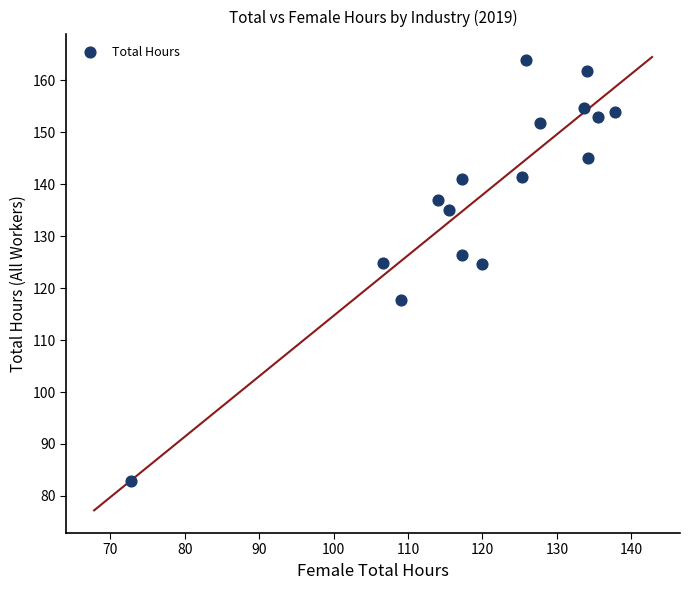

What is the range of Y values (max minus min)?

81.0